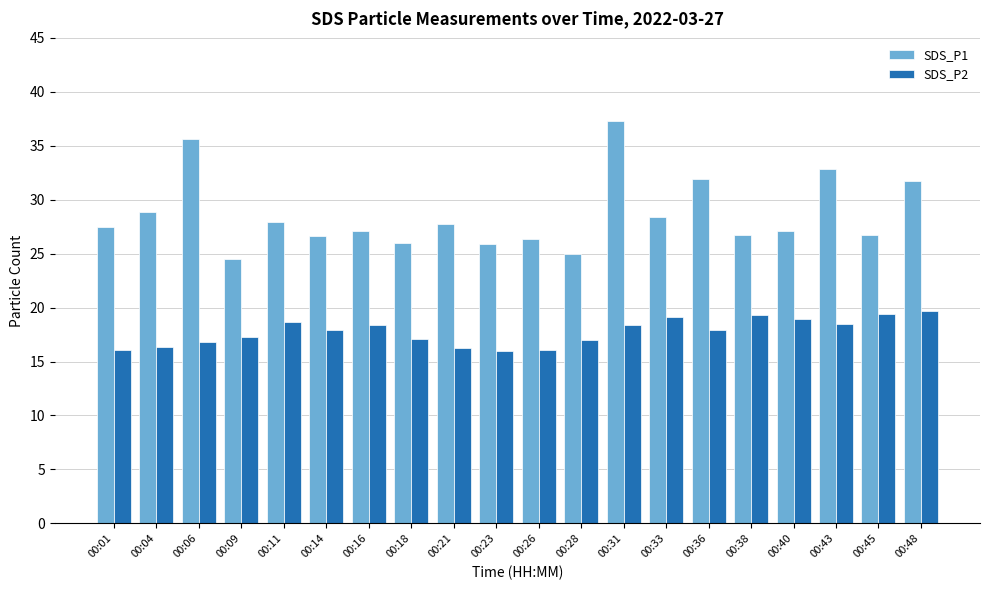

What is the lowest value of the SDS_P1 series?

24.5